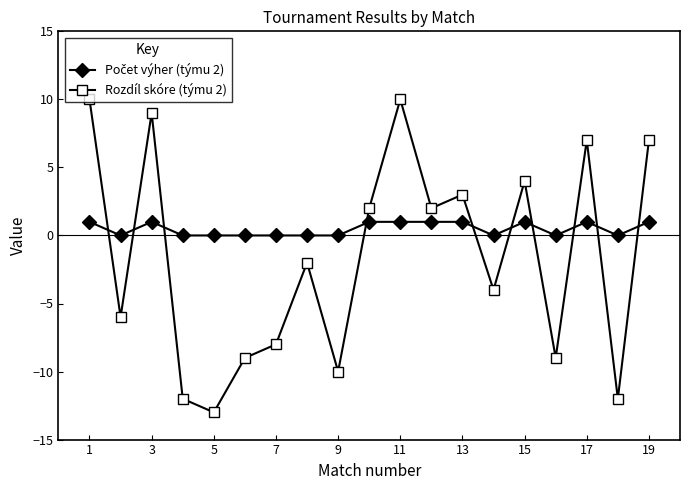

True or false: Rozdíl skóre (týmu 2) has more than 2 points higher than both neighbors.

True